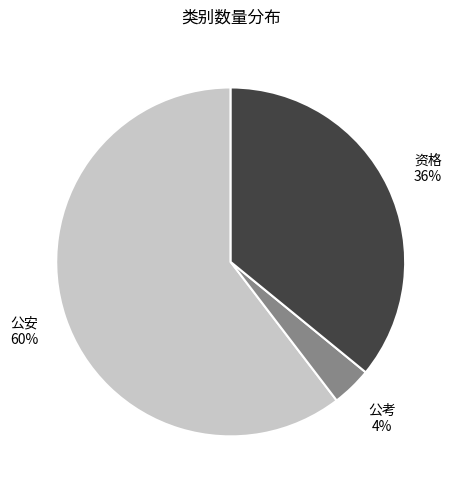

To the nearest percent, what is the difference between the 公安 and 资格 slice percentages?

24%